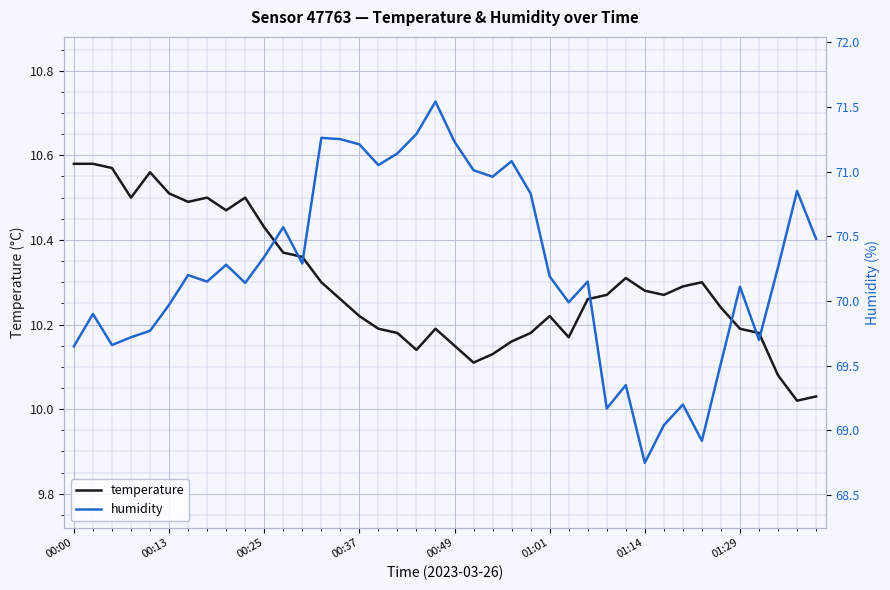

True or false: temperature has more than 1 interior local peaks.

True